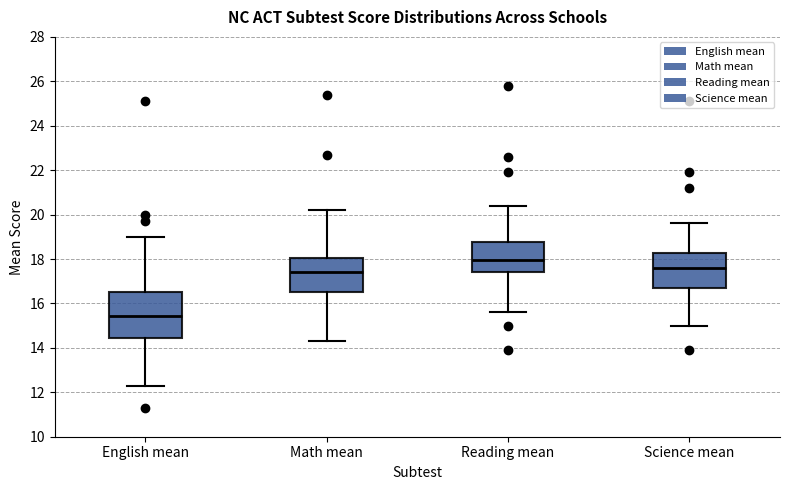

Which box is the tallest, from its lower edge to its upper edge?

English mean